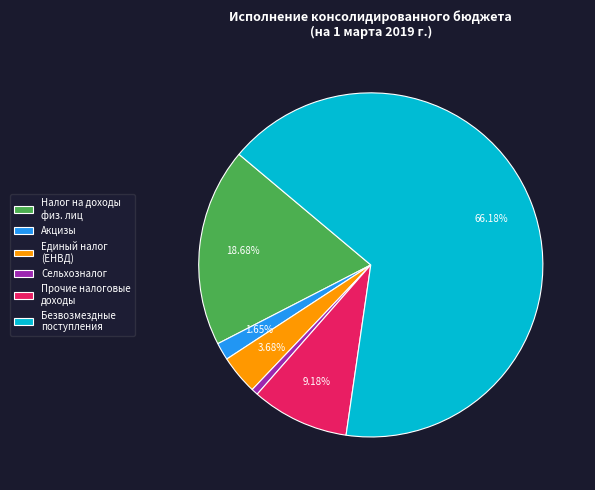

What is the largest slice in the pie chart?

Безвозмездные поступления